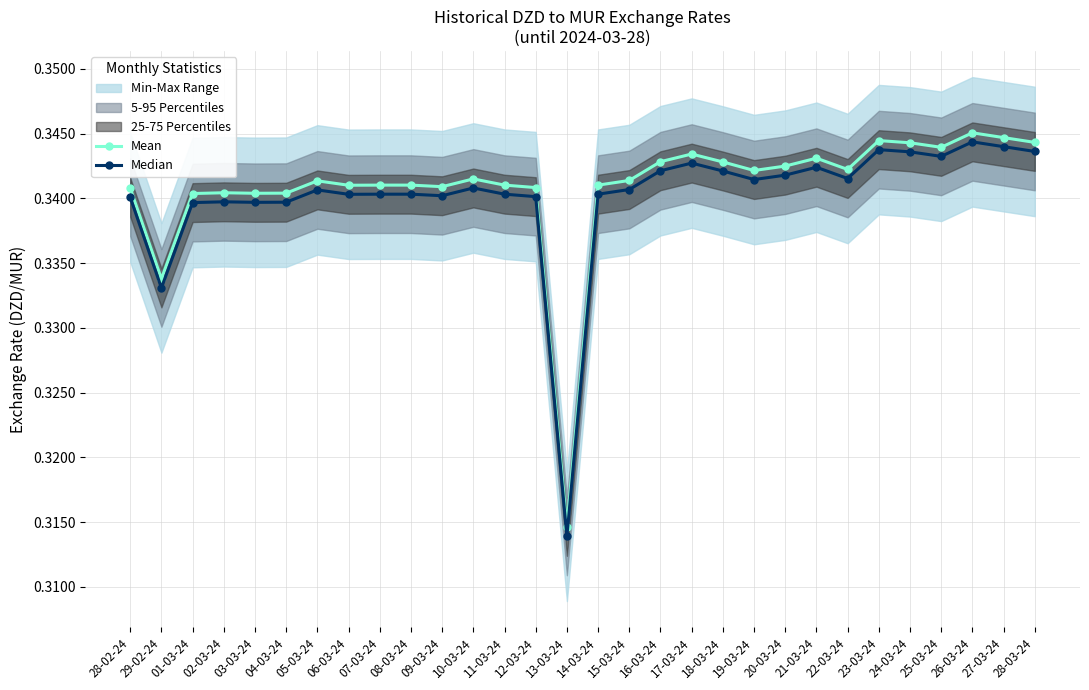

Rank the series by their maximum value, from lowest to highest.

Median, Mean